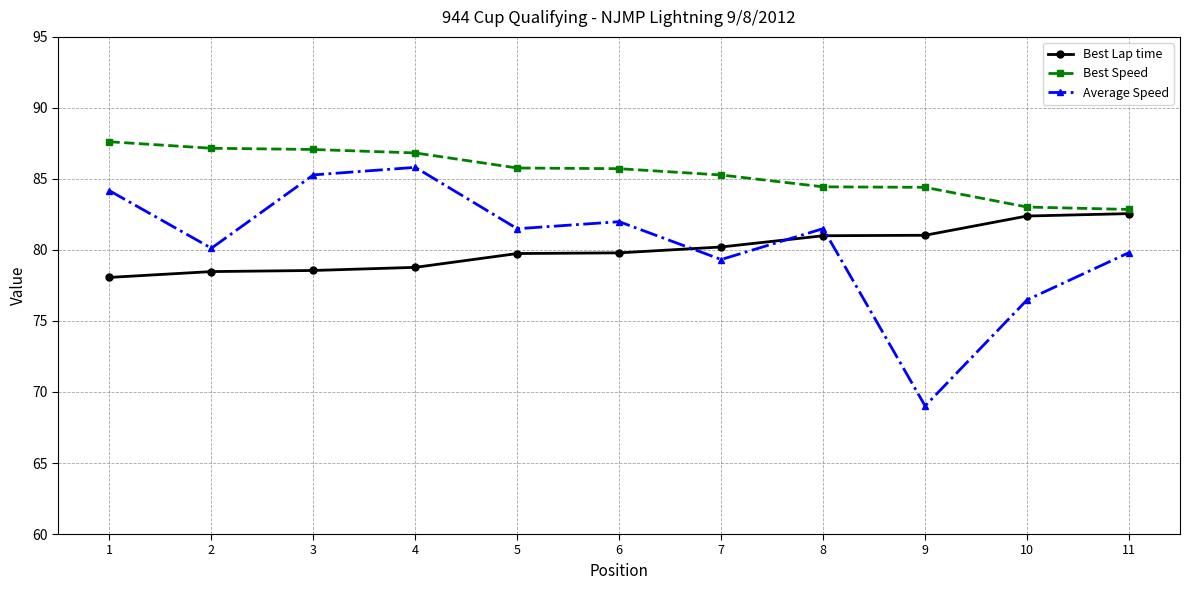

What is the smallest value displayed?

69.0